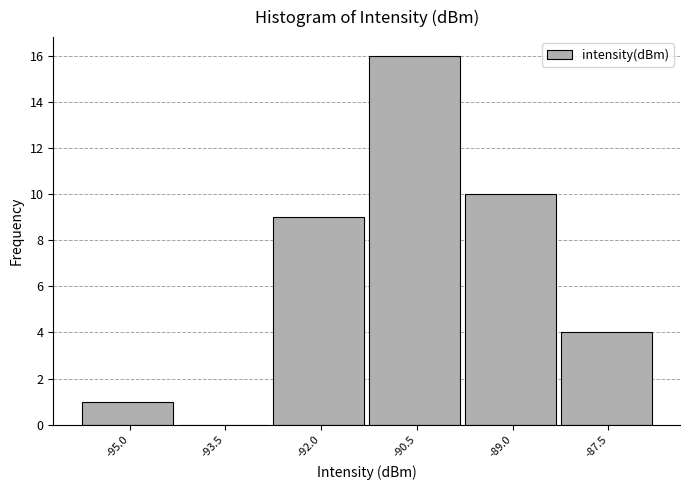

Reading left to right, transcribe all the data shown in this chart.

-95.0=1	-93.5=0	-92.0=9	-90.5=16	-89.0=10	-87.5=4